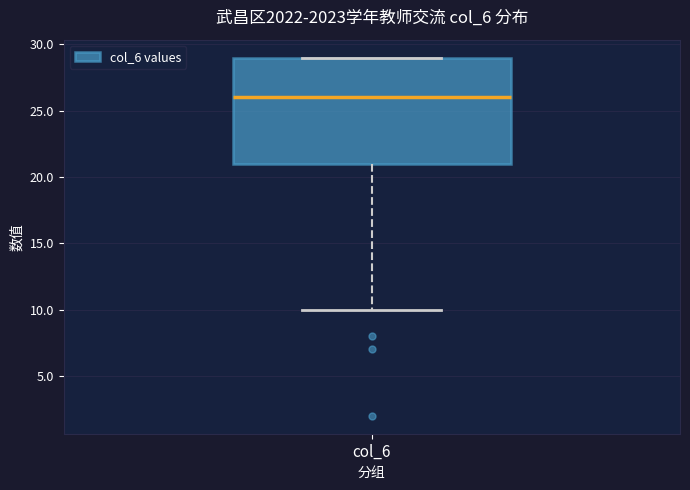

Where does the lower whisker of the box for col_6 end on the y-axis? The values are not printed on the chart, so give them approximately, as read against the axis.

10